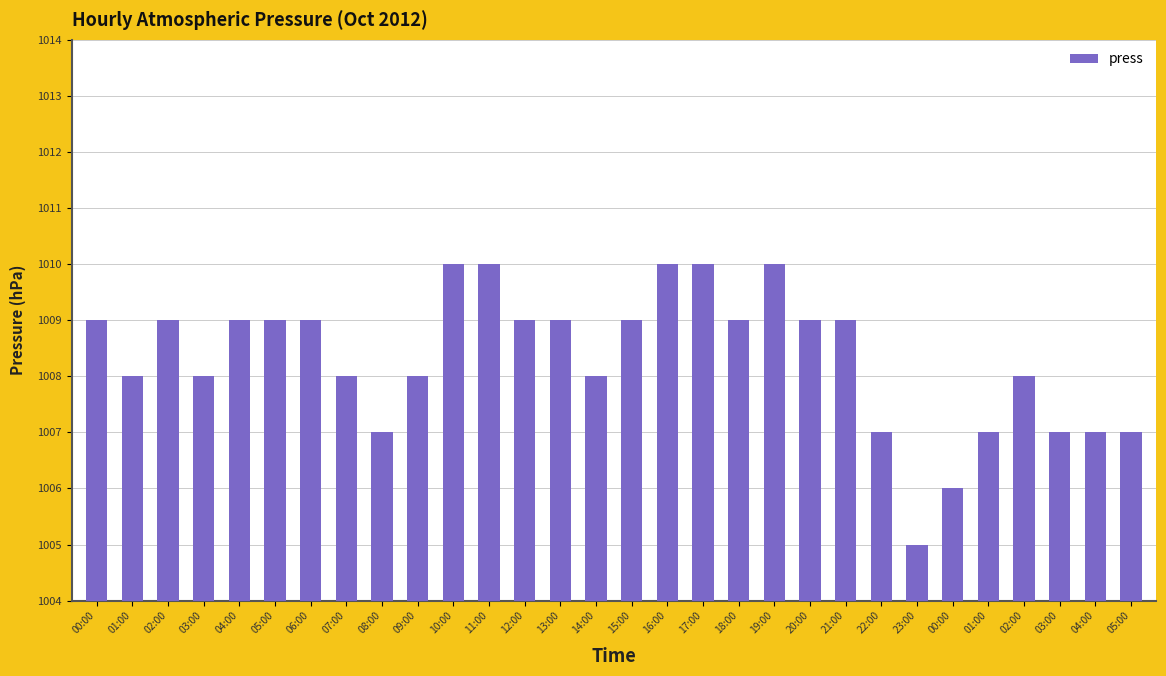

Are the bars grouped side by side (vs. stacked)?

No